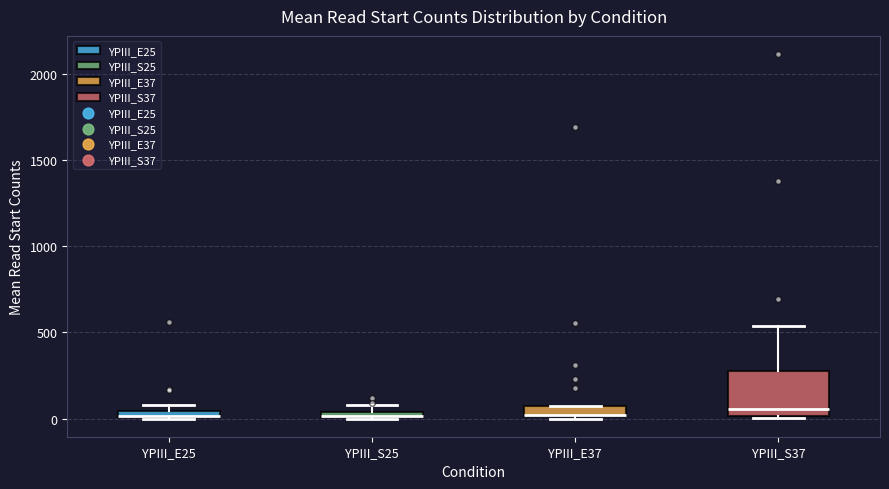

Where is the lower edge of the box for YPIII_S37 on the y-axis? The values are not printed on the chart, so give them approximately, as read against the axis.

0